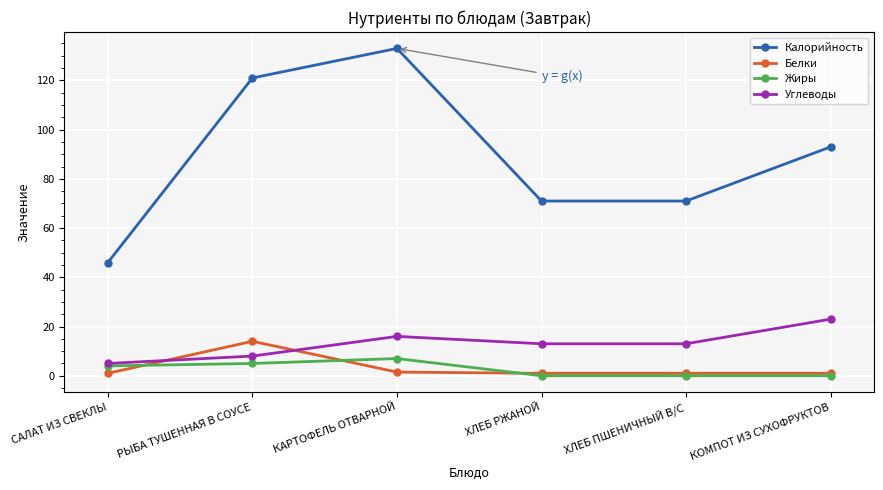

What is the difference between the maximum and minimum values in the Углеводы series?

18.0